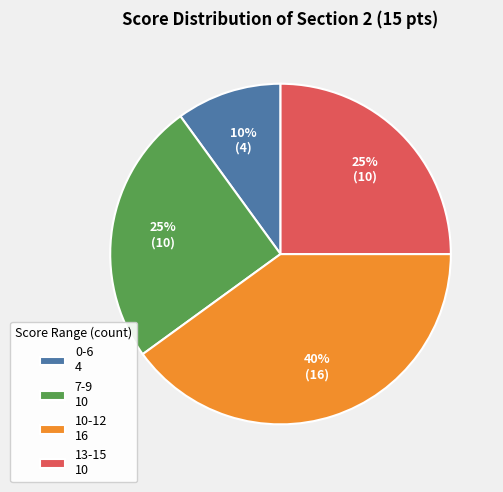

Does 13-15 10 represent more than half of the total?

No